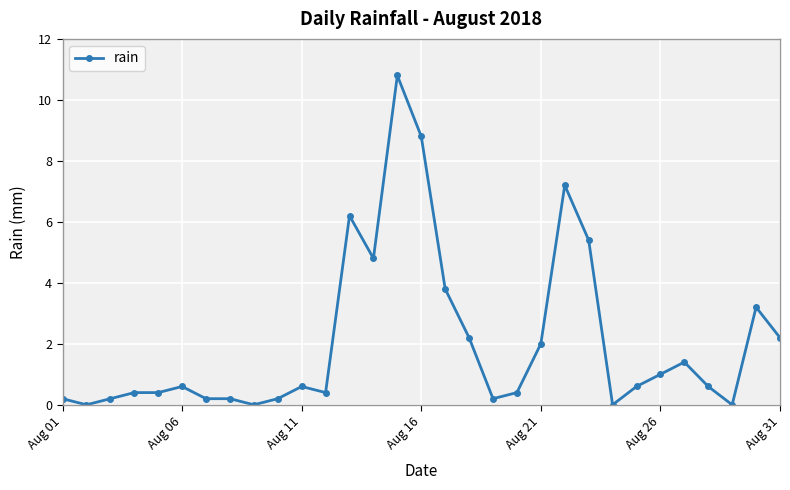

What is the average value?

2.1